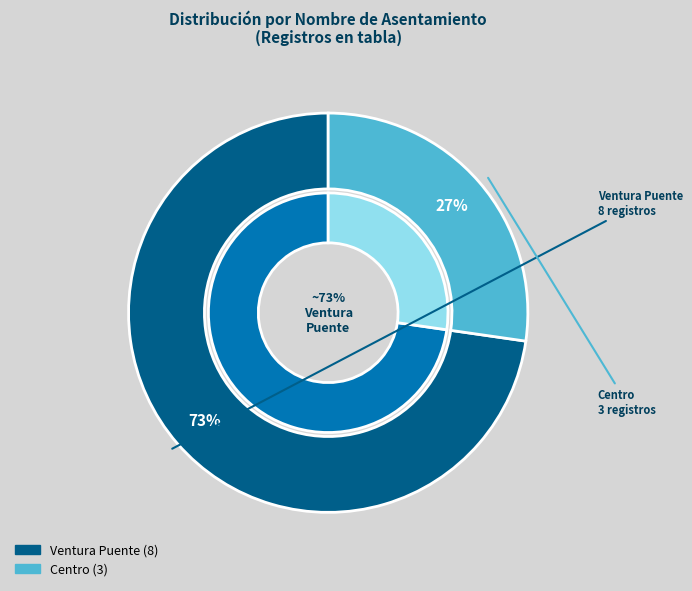

Count the number of slices in the pie.

2